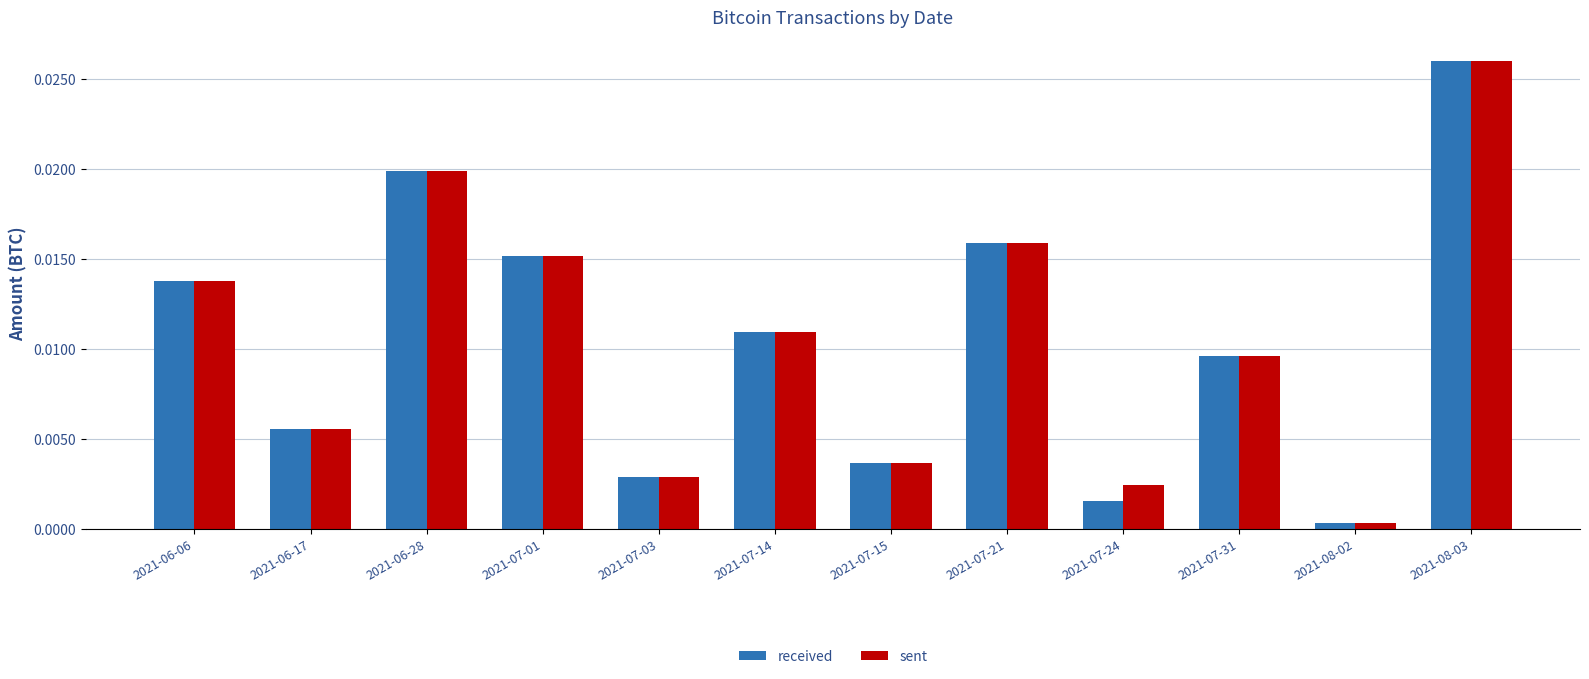

What is the label of the 11th bar from the left?

2021-08-02